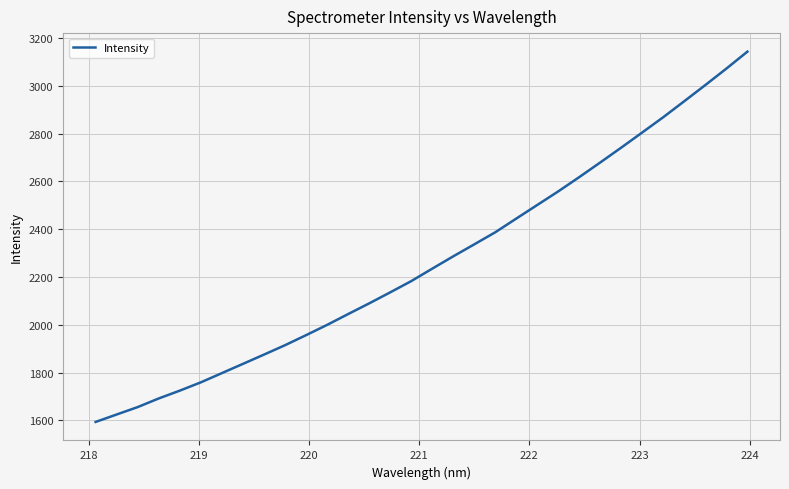

What is the greatest value displayed?

3142.5